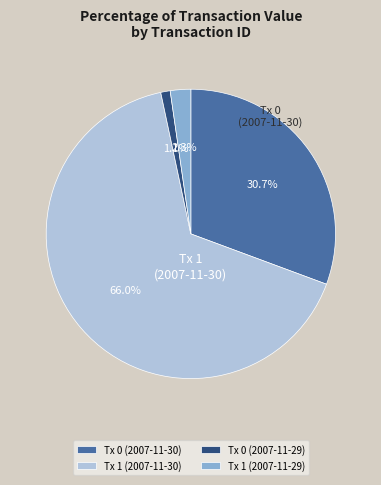

To the nearest percent, what is the difference between the largest and smallest slice percentages?

65%